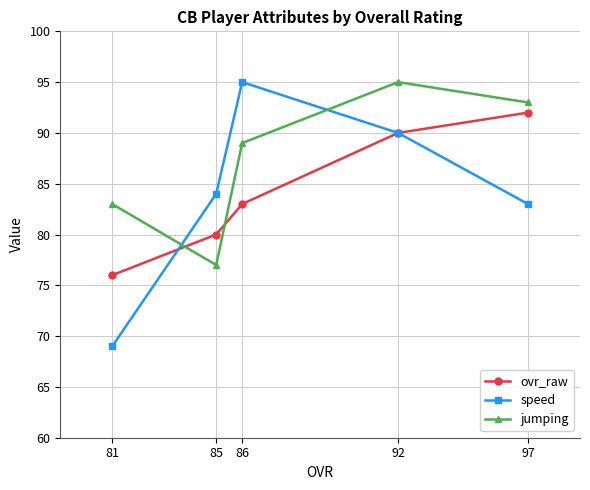

The value of ovr_raw at 81 is 122. True or false?

False